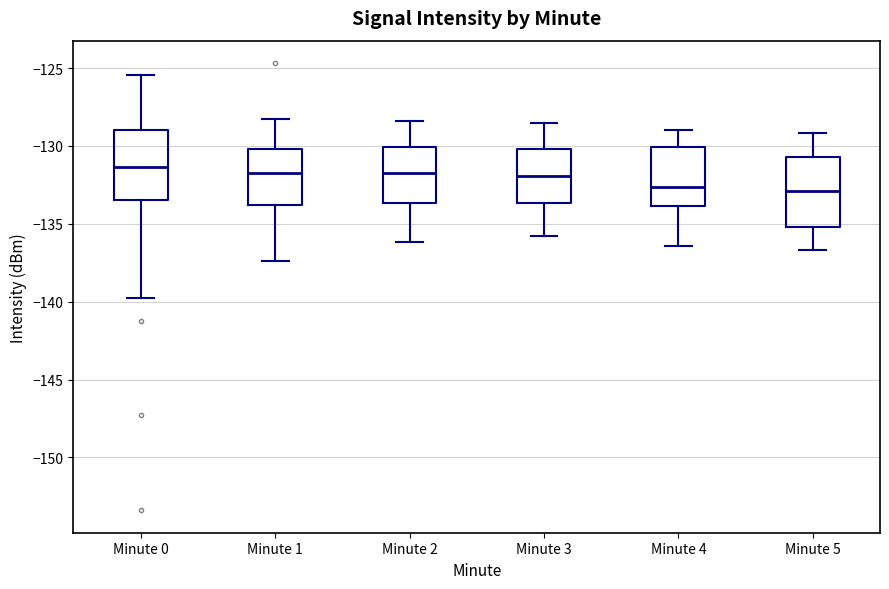

Reading left to right, transcribe this box plot: for each box, give where its median line is, the range the box spans, and where its two whiskers end, as read against the y-axis. The values are not printed on the chart, so give them approximately, as read against the axis.

Minute 0: median -131.5, box -133.5 to -129.0, whiskers -139.5 to -125.5
Minute 1: median -131.5, box -134.0 to -130.0, whiskers -137.5 to -128.5
Minute 2: median -131.5, box -133.5 to -130.0, whiskers -136.0 to -128.5
Minute 3: median -132.0, box -133.5 to -130.0, whiskers -136.0 to -128.5
Minute 4: median -132.5, box -134.0 to -130.0, whiskers -136.5 to -129.0
Minute 5: median -133.0, box -135.0 to -130.5, whiskers -136.5 to -129.0